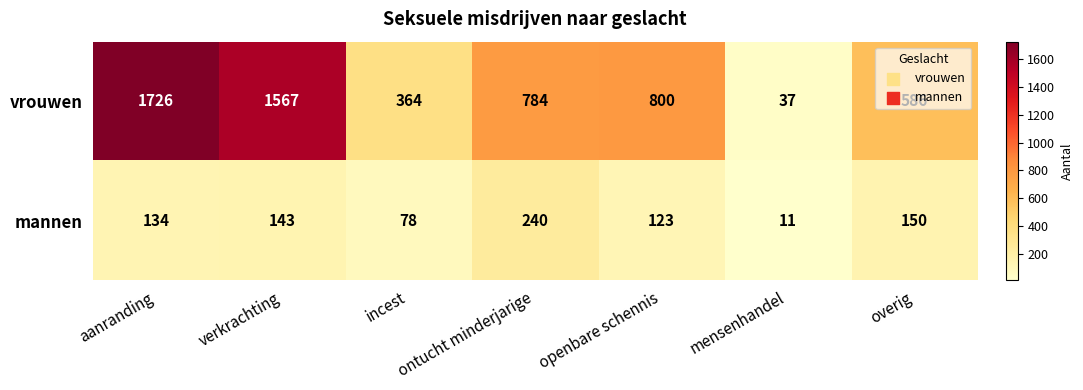

Where does the vrouwen series first go above 784?

aanranding